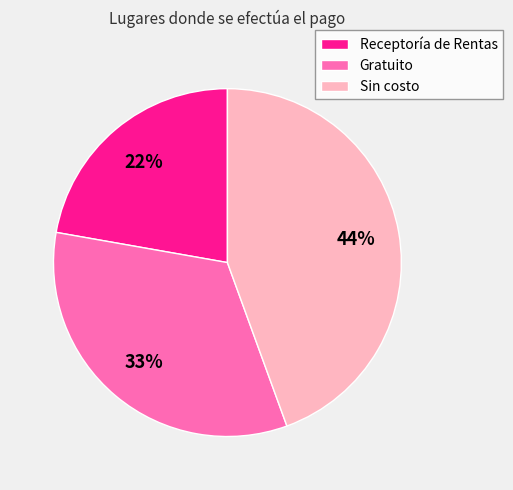

What is the ratio of the value at Receptoría de Rentas to the value at Sin costo?

0.5